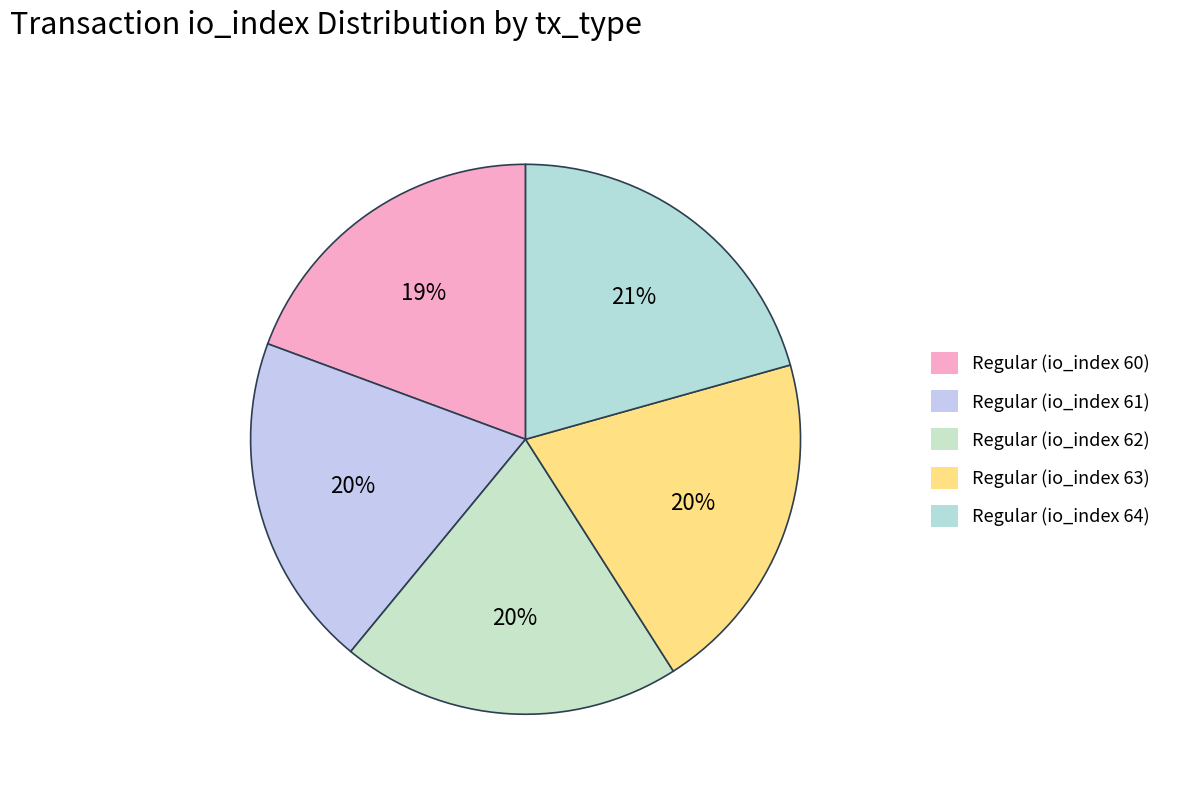

To the nearest percent, what portion does Regular (io_index 62) represent?

20%